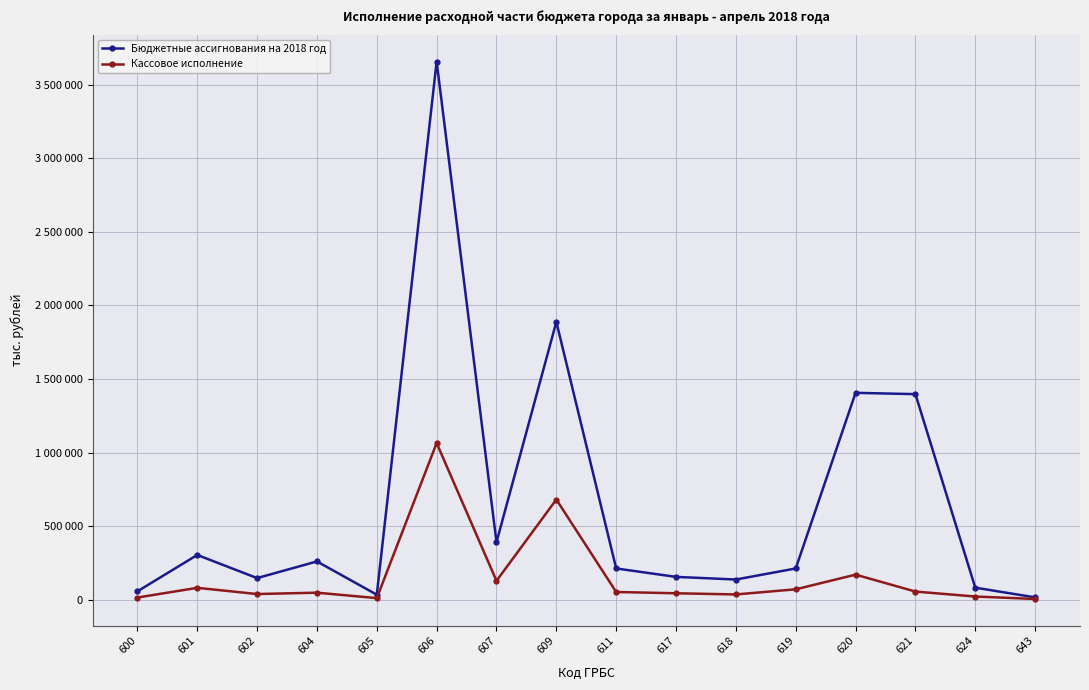

At which label is Кассовое исполнение closest to 534191?

609